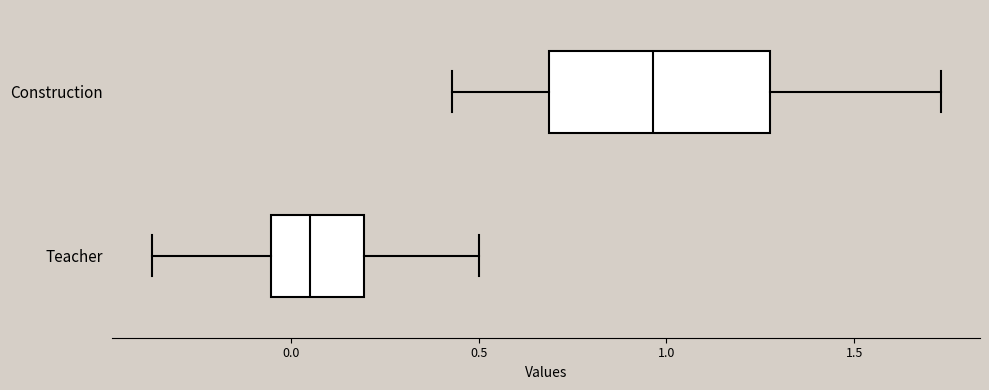

Which box's median line is the furthest to the left?

Teacher